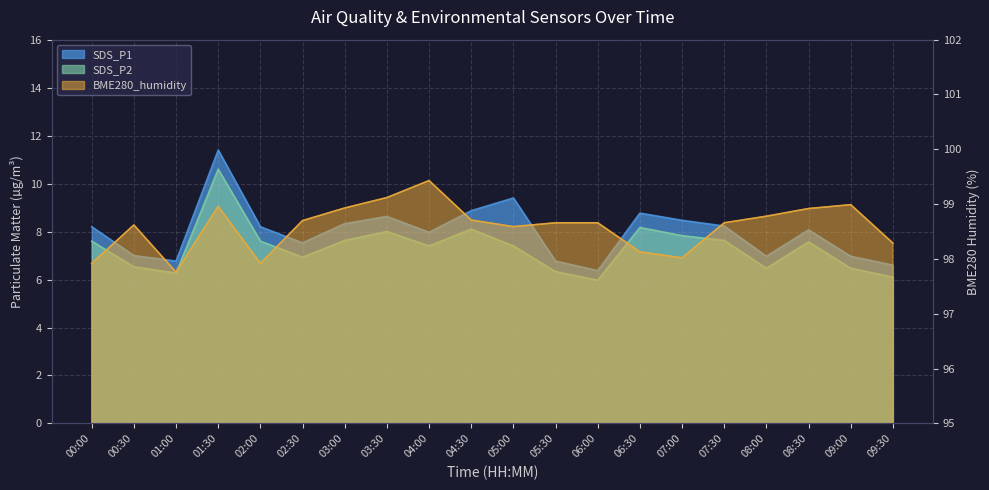

In SDS_P2, how many points are lower than both neighbors (excluding endpoints)?

5